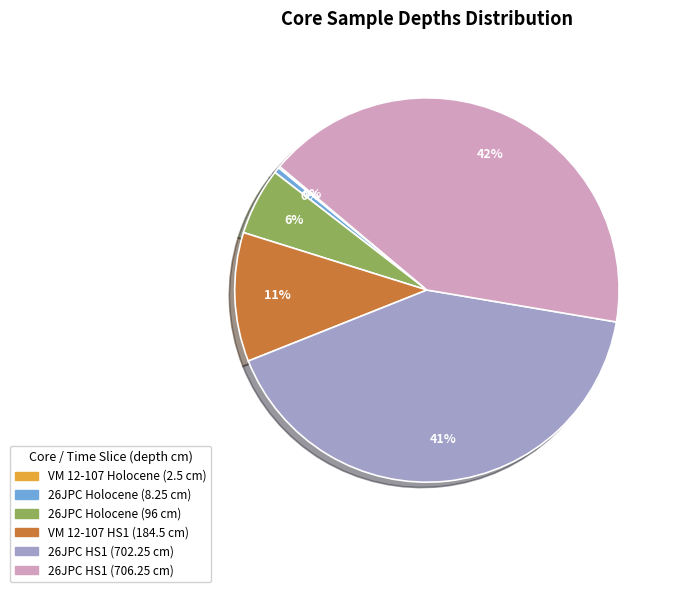

Is there any slice that represents more than half of the pie?

No